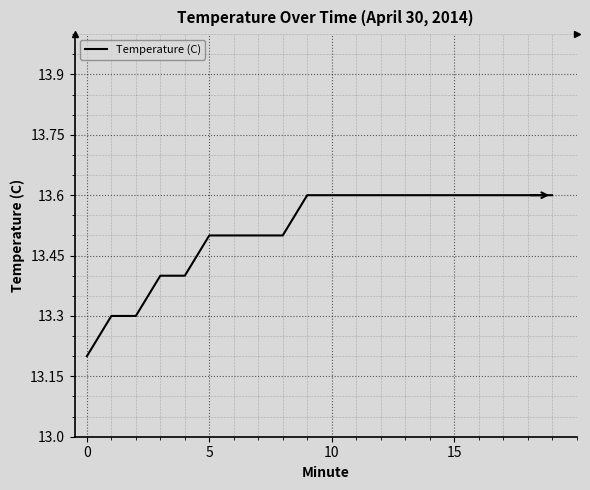

Reading right to left, extract all data points from this chart.

13.6	13.6	13.6	13.6	13.6	13.6	13.6	13.6	13.6	13.6	13.6	13.5	13.5	13.5	13.5	13.4	13.4	13.3	13.3	13.2